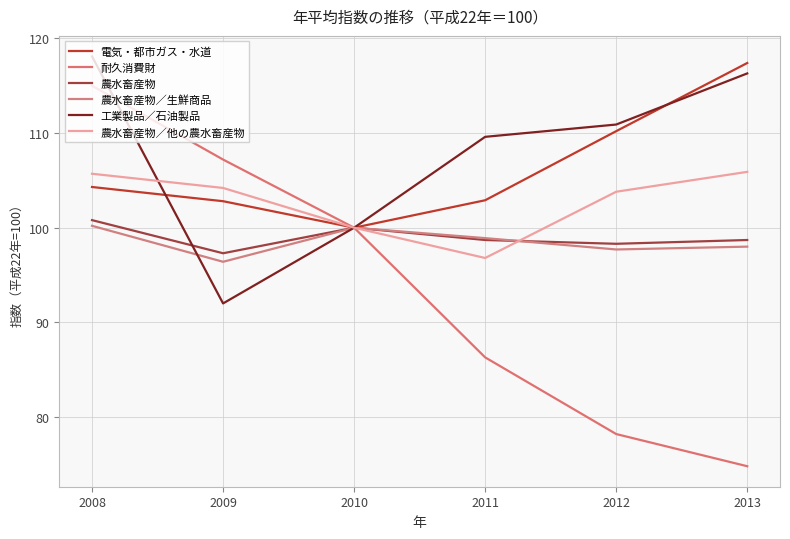

At which category does 農水畜産物 reach its first local valley?

2009